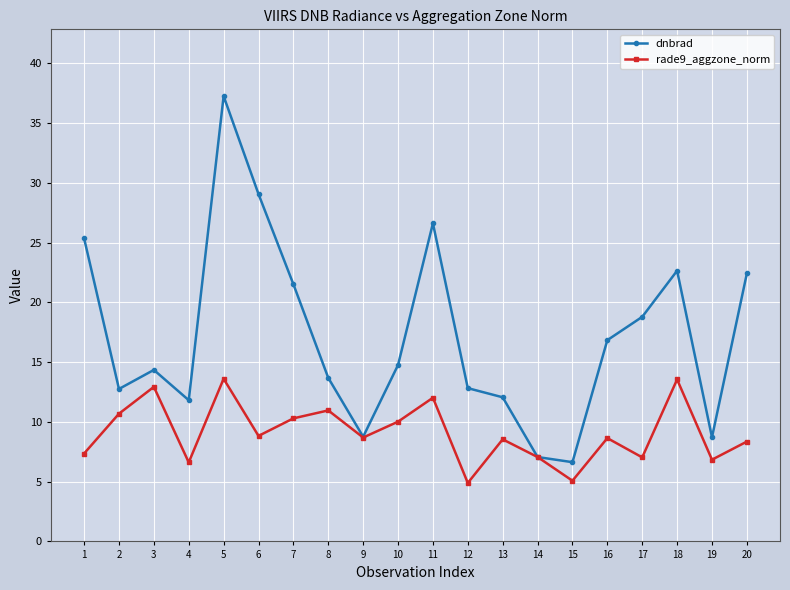

How many data points in rade9_aggzone_norm are less than 8?

7